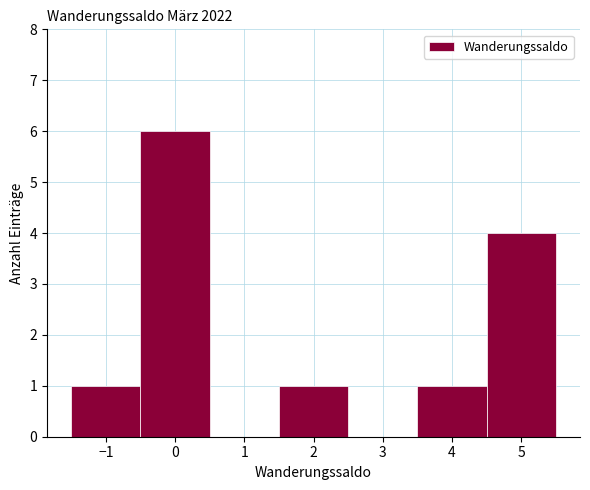

Reading left to right, list every bar in this chart as the range it spans on the x-axis followed by its height. The values are not printed on the chart, so give them approximately, as read against the axis.

-1.5 to -0.5: 1
-0.5 to 0.5: 6
0.5 to 1.5: 0
1.5 to 2.5: 1
2.5 to 3.5: 0
3.5 to 4.5: 1
4.5 to 5.5: 4